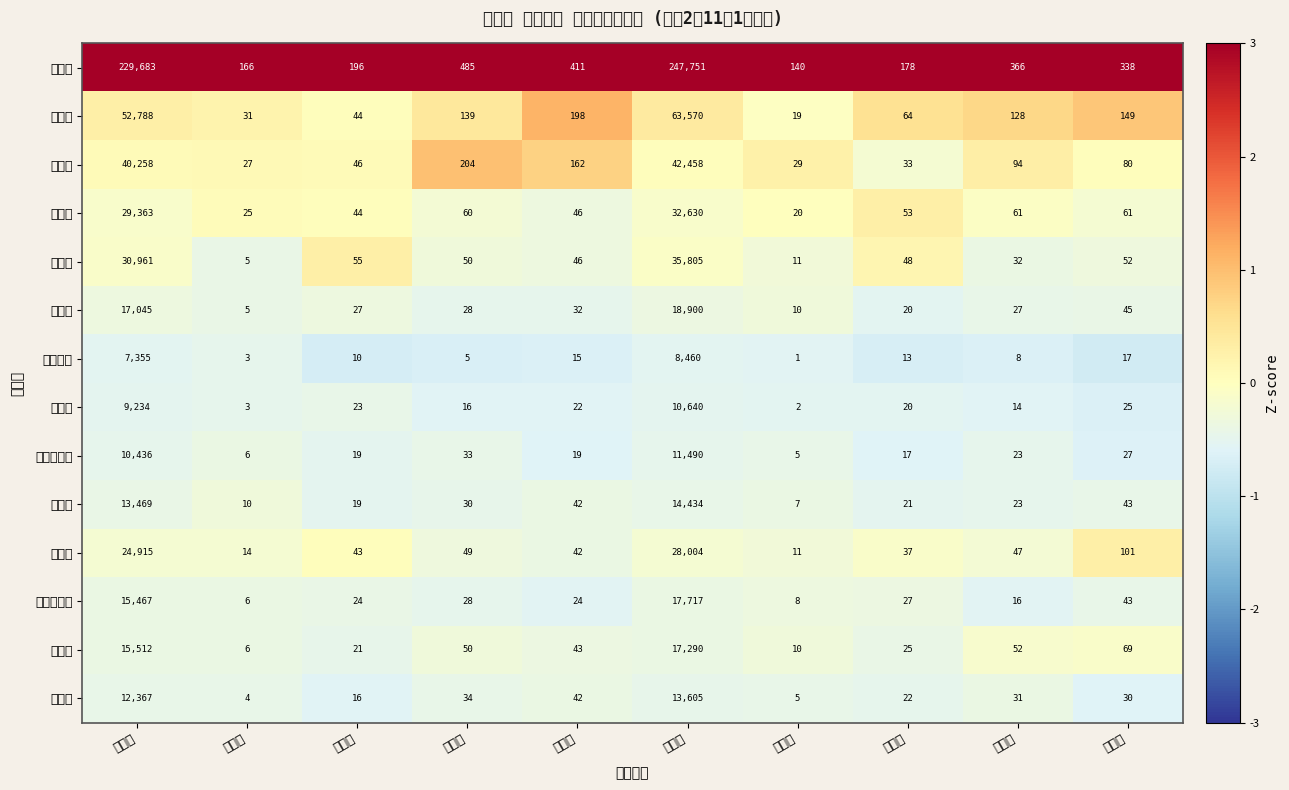

How many categories are shown in the chart?

10